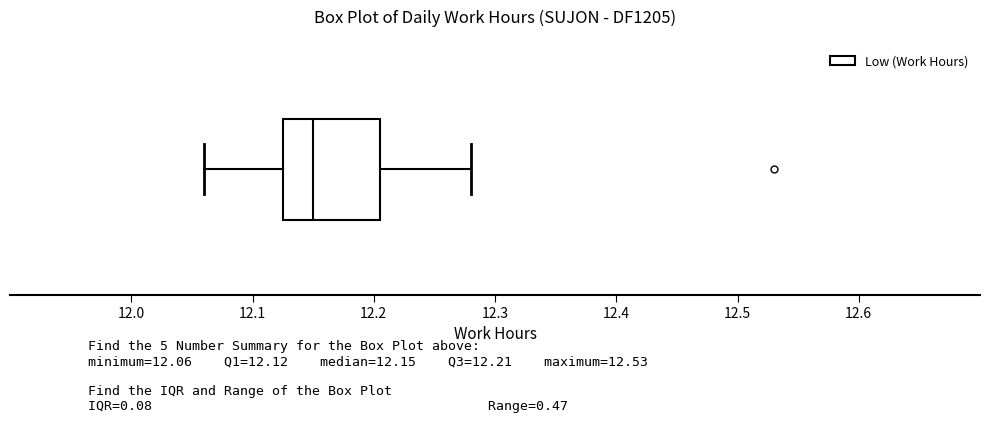

Where does the median line of the box sit on the x-axis? The values are not printed on the chart, so give them approximately, as read against the axis.

12.15